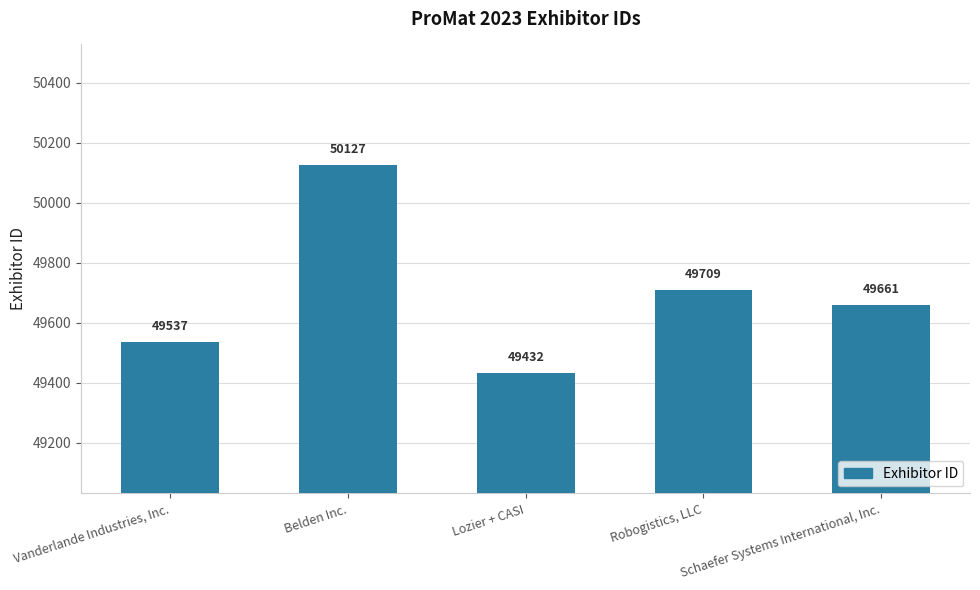

What is the sum of the values at Schaefer Systems International, Inc. and Belden Inc.?

99788